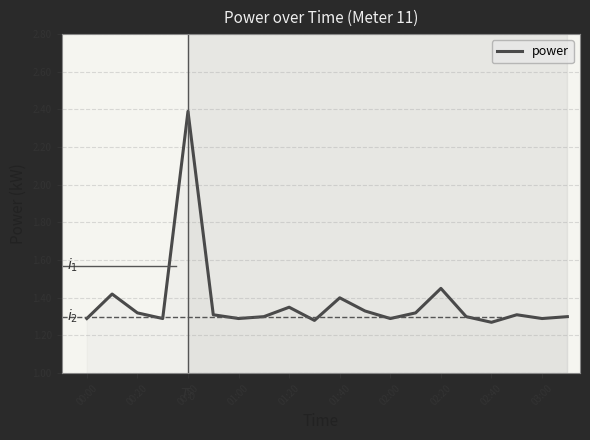

How many distinct data groups are displayed?

1